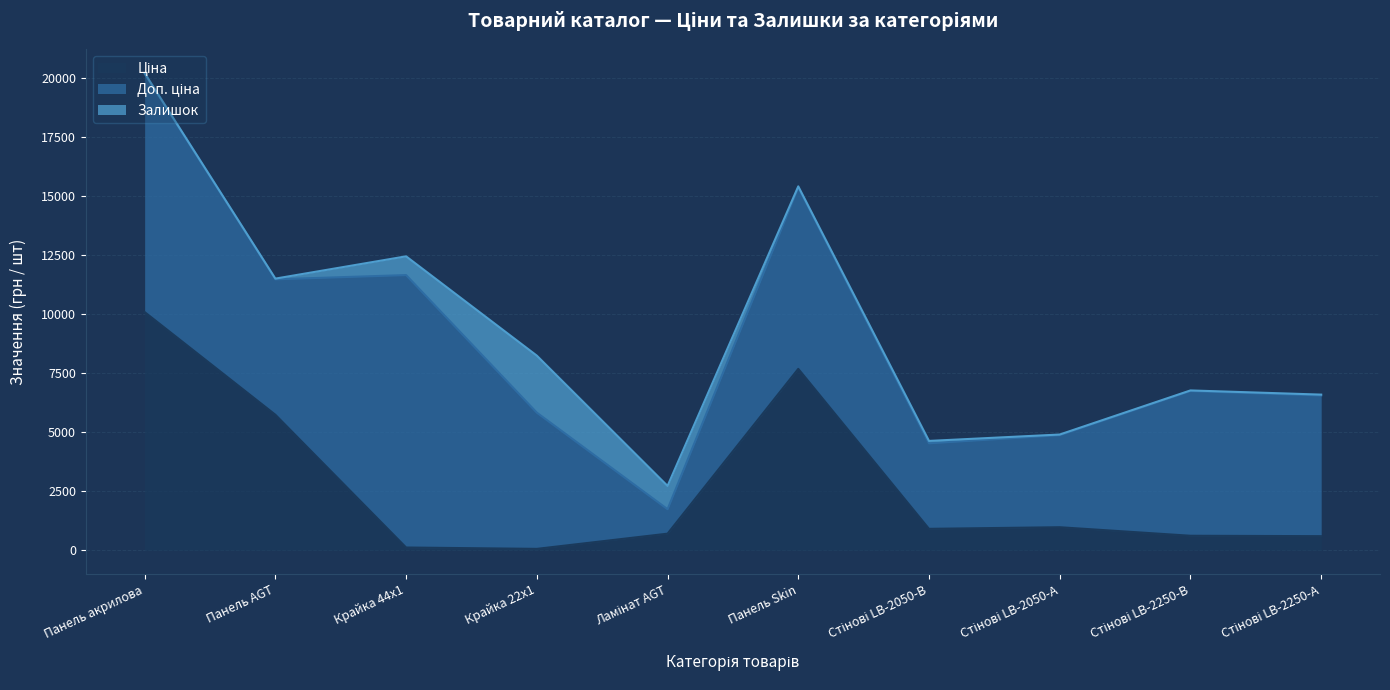

What is the total value across all series at Крайка 44x1?

12446.4